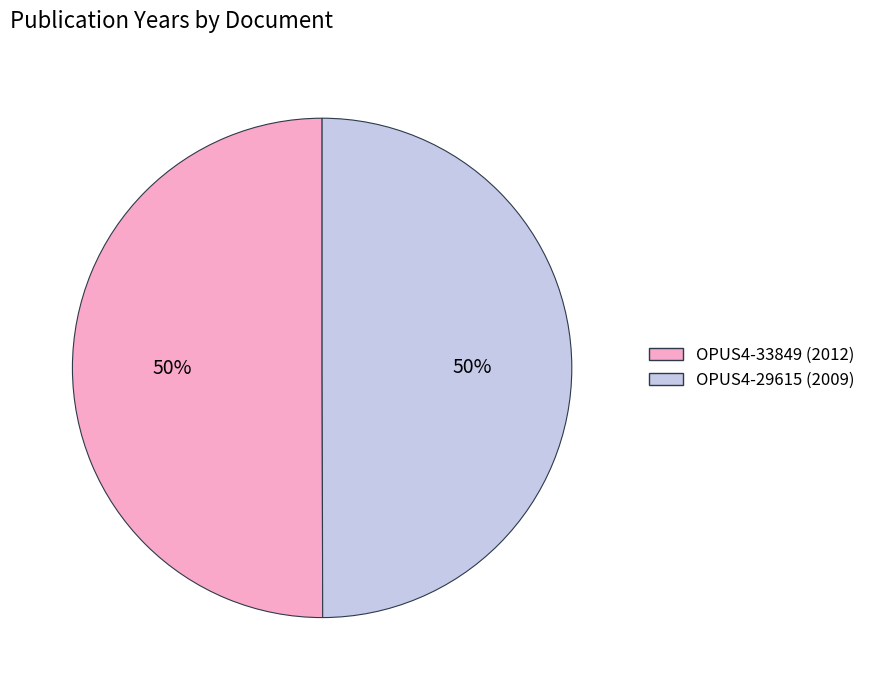

Is it true that OPUS4-29615 is 38% of the pie?

False